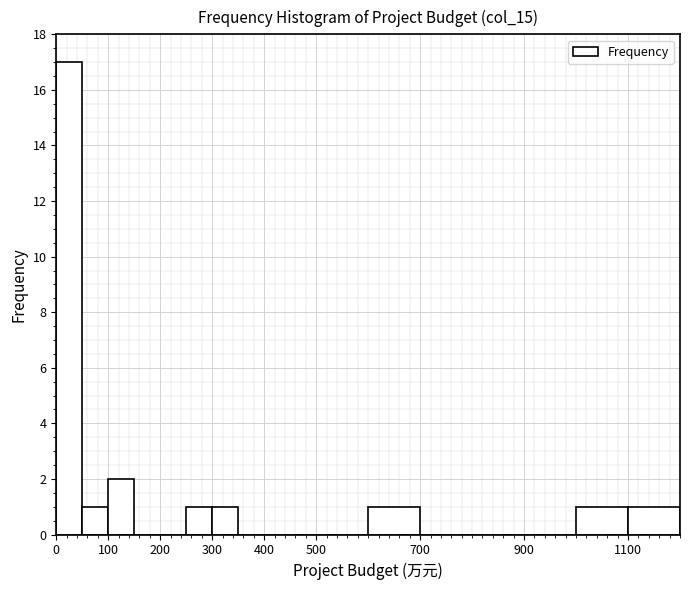

Over which range of the x-axis is the bar tallest?

0 to 50